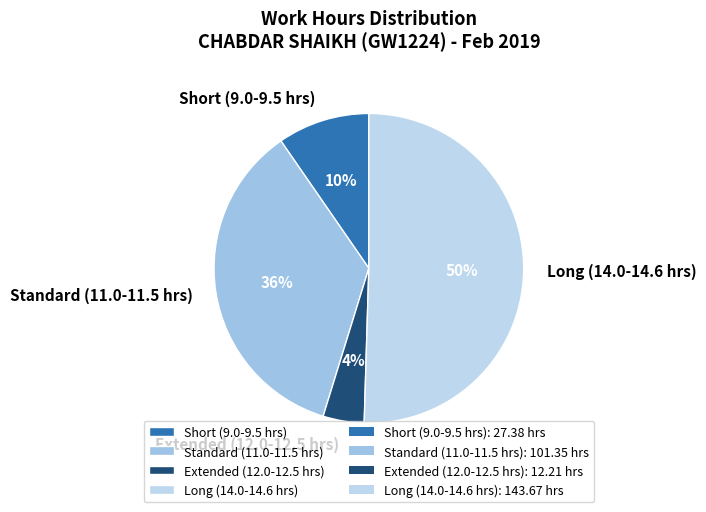

True or false: Long (14.0-14.6 hrs) accounts for 42% of the total.

False